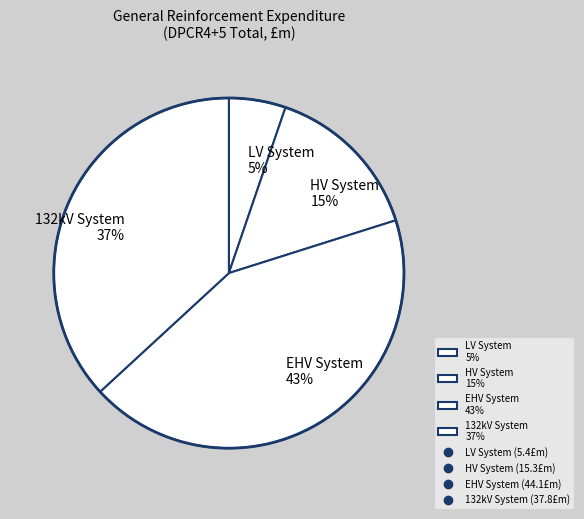

The HV System slice represents 28% of the pie. True or false?

False